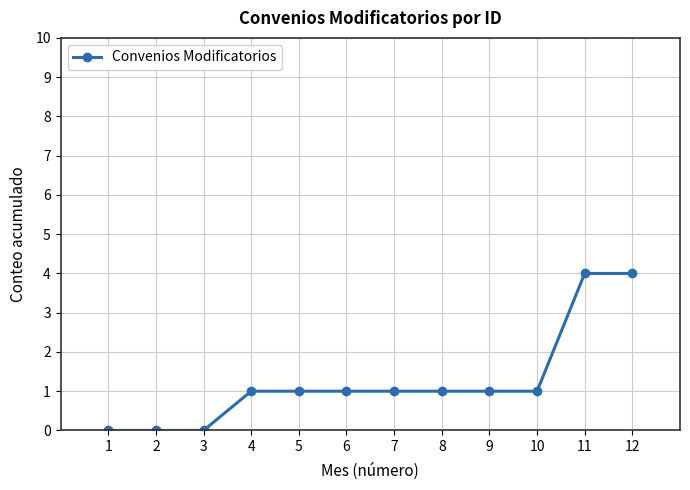

Does the chart have visible grid lines?

Yes